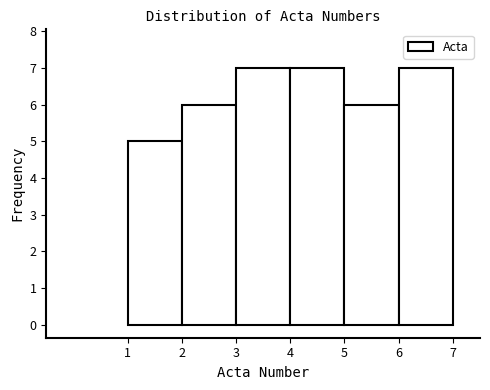

Reading left to right, transcribe this chart: for each bar, give the range it covers on the x-axis and its height. The values are not printed on the chart, so give them approximately, as read against the axis.

1 to 2: 5
2 to 3: 6
3 to 4: 7
4 to 5: 7
5 to 6: 6
6 to 7: 7